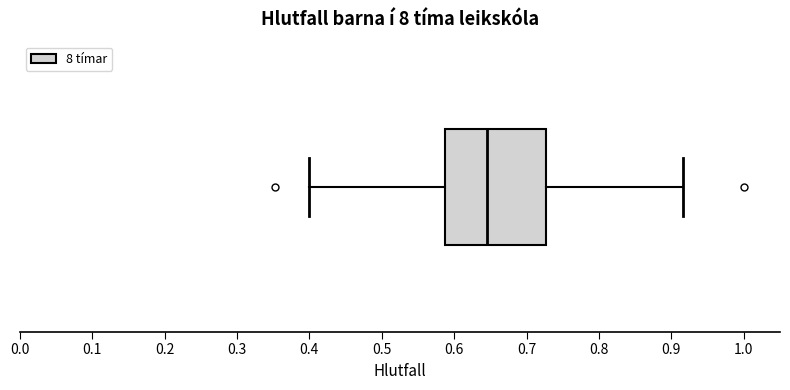

Transcribe this box plot: give where the median line is, the range the box spans, and where the two whiskers end, as read against the x-axis. The values are not printed on the chart, so give them approximately, as read against the axis.

median 0.65, box 0.59 to 0.73, whiskers 0.40 to 0.92